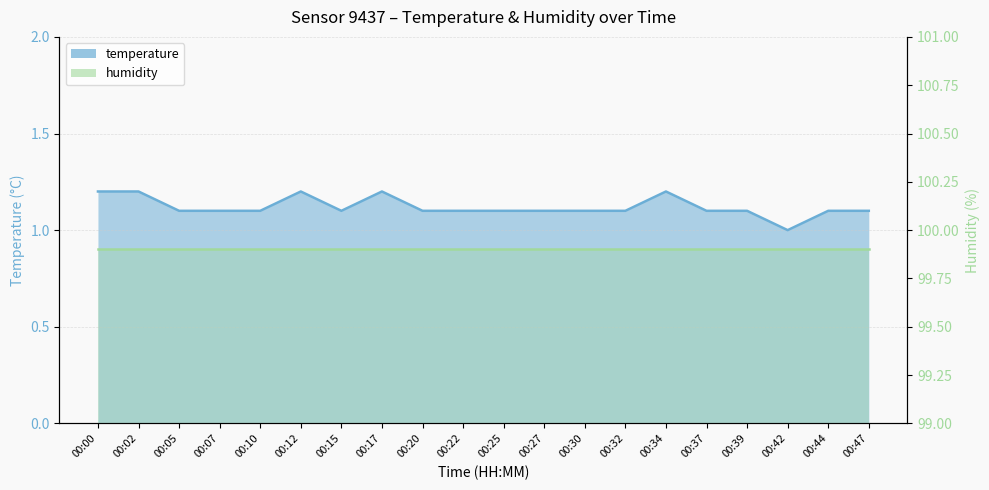

How many interior local valleys (lower than both neighbors) does the data have?

2